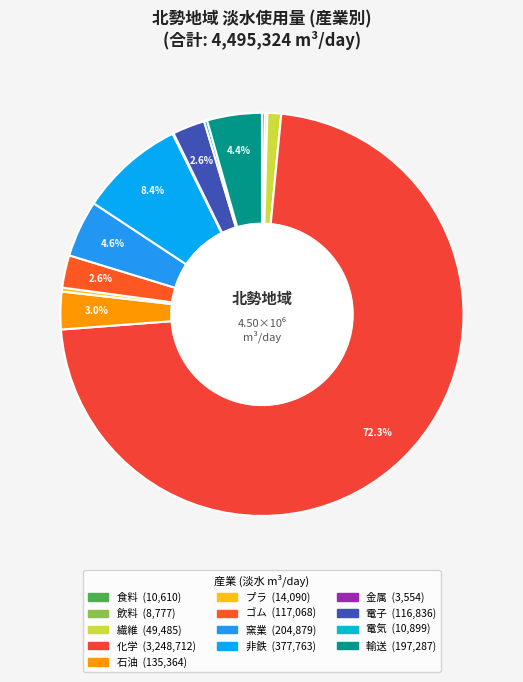

Count the number of slices in the pie.

13